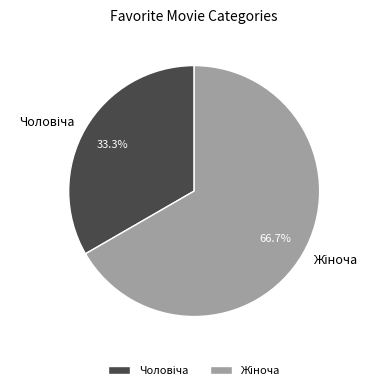

Does any single category account for the majority?

Yes